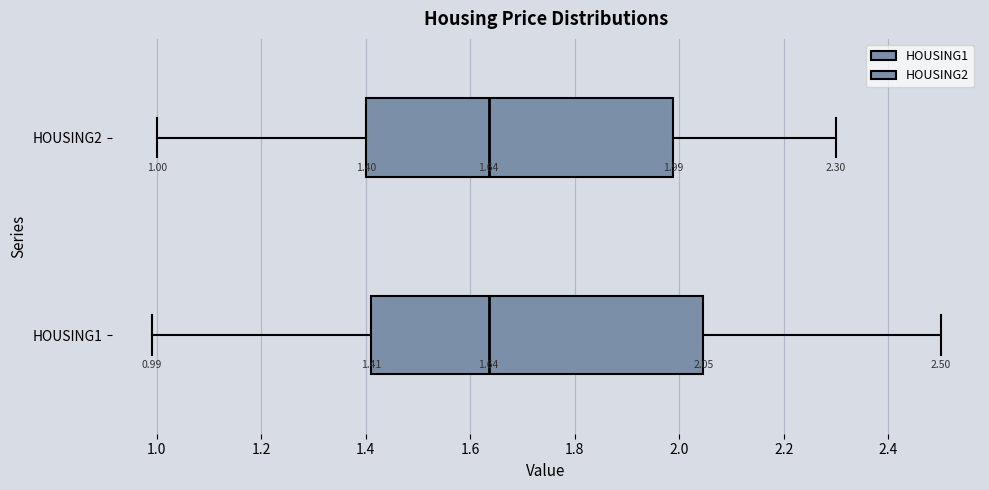

Comparing the boxes themselves (not the whiskers), which one is the widest?

HOUSING1